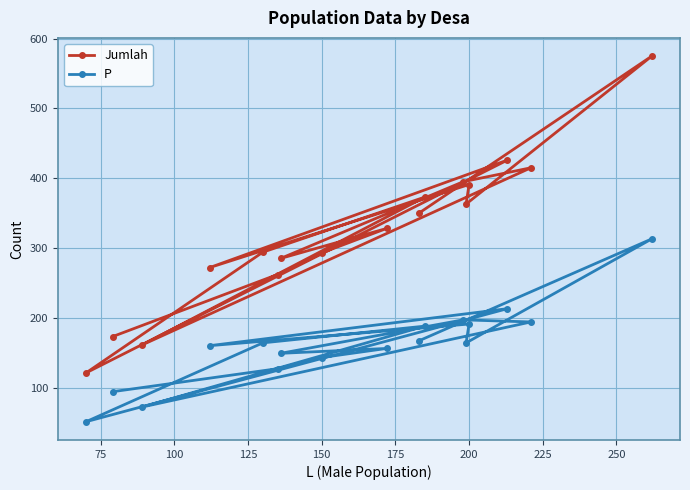

What are all the series names shown in the legend?

Jumlah, P